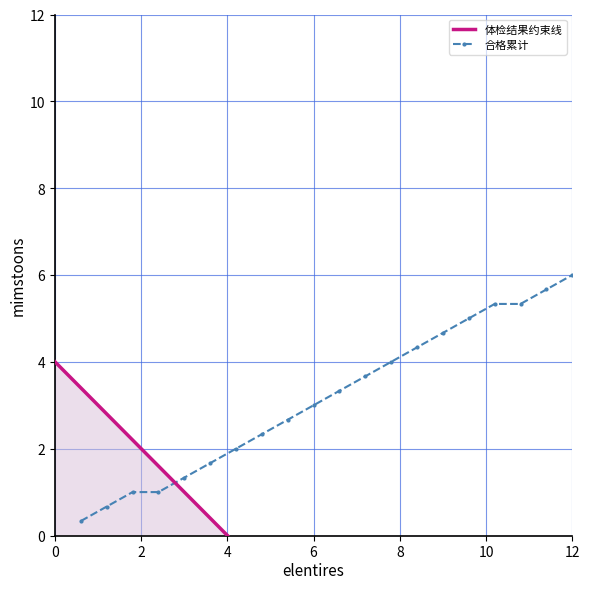

How many data points does each series have?

20